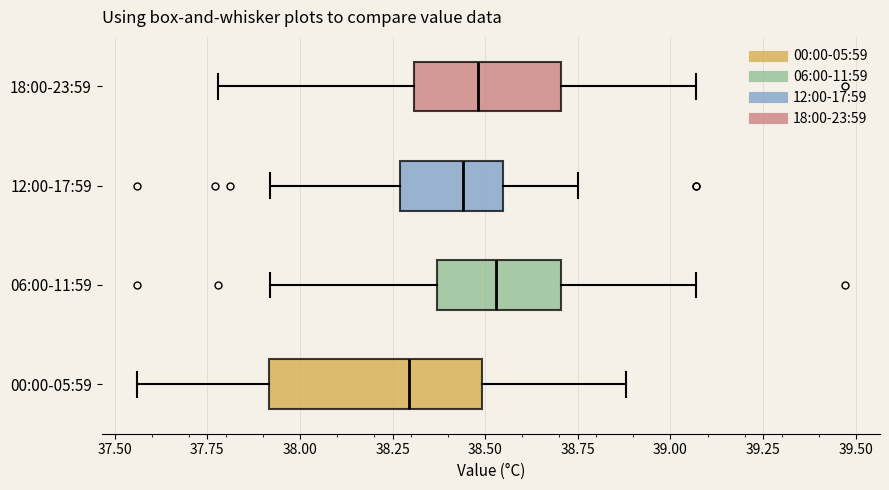

Where does the right whisker of the box for 06:00-11:59 end on the x-axis? The values are not printed on the chart, so give them approximately, as read against the axis.

39.05